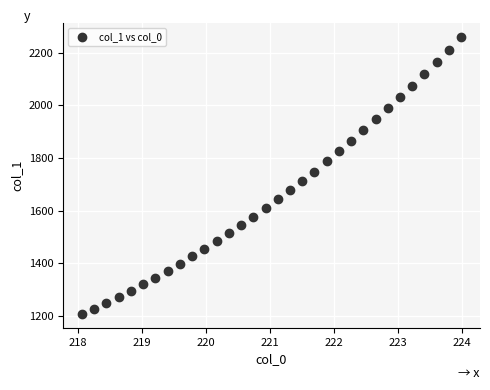

What is the range of X values (max minus min)?

5.9